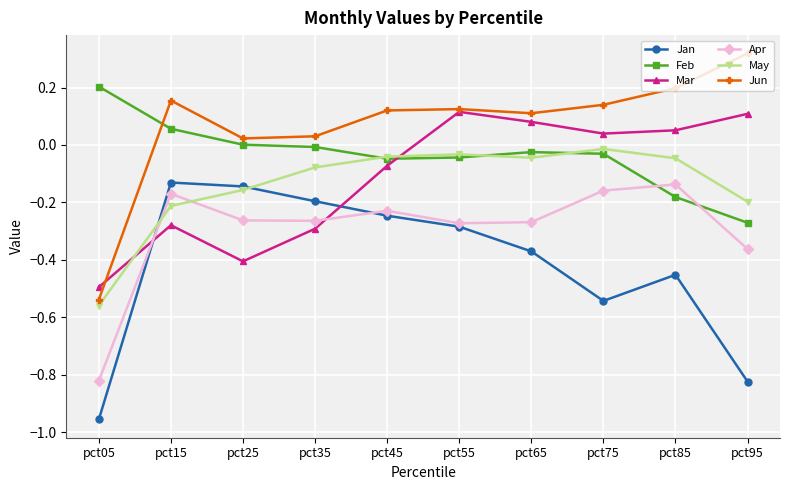

At which category is the sum across all series the highest?

pct55